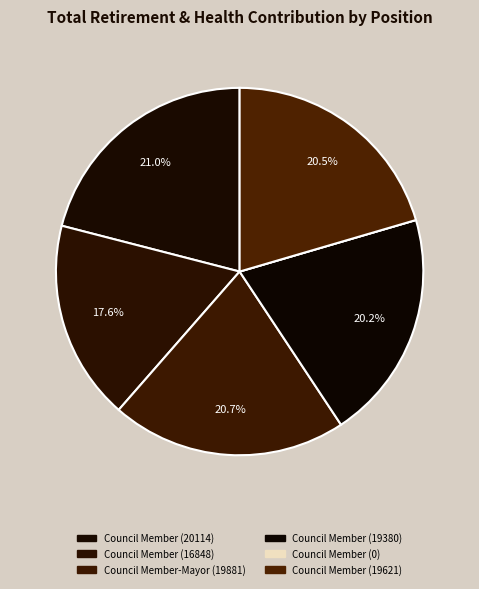

How many segments does this pie chart have?

6